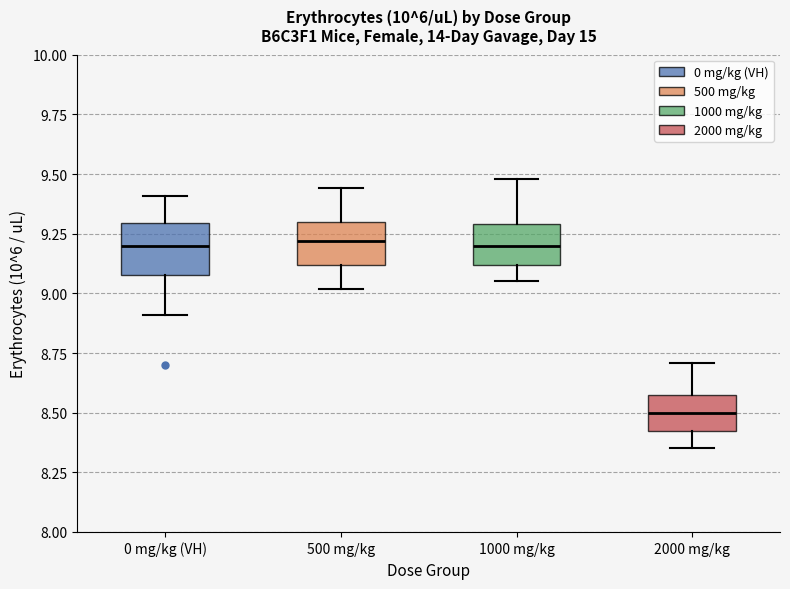

Where is the lower edge of the box for 1000 mg/kg on the y-axis? The values are not printed on the chart, so give them approximately, as read against the axis.

9.10